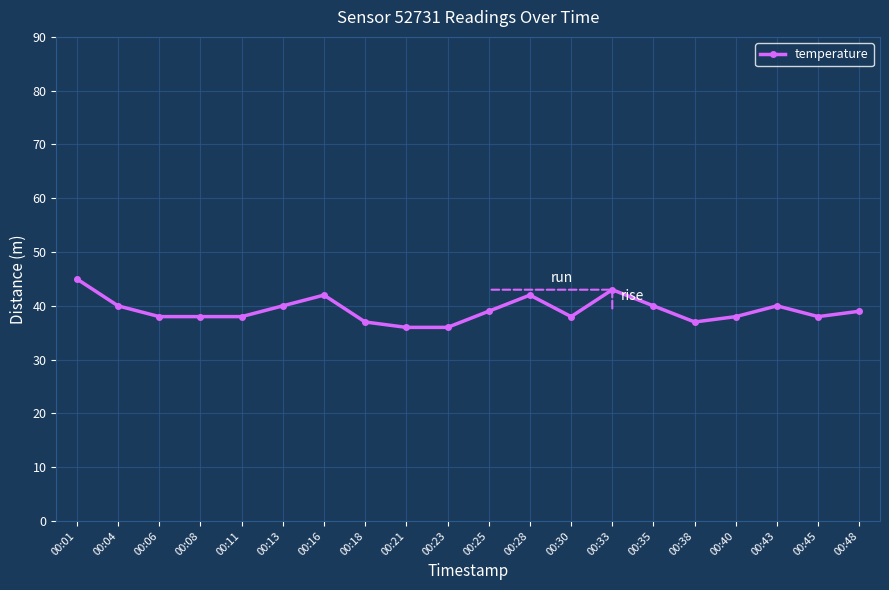

Does the chart have visible grid lines?

Yes